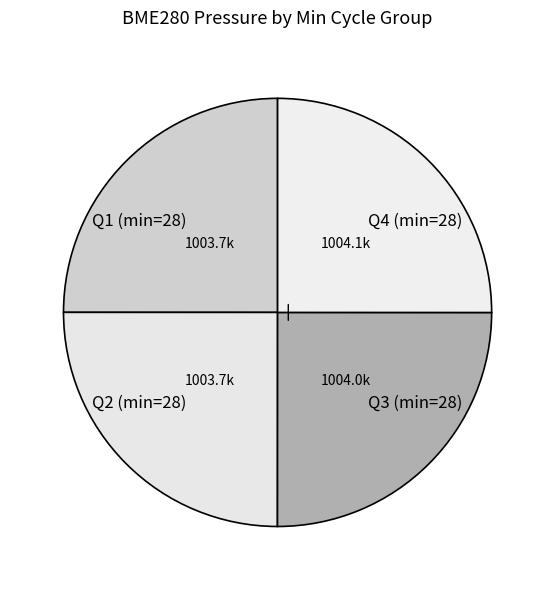

The Q1 (min=28) slice represents 33% of the pie. True or false?

False